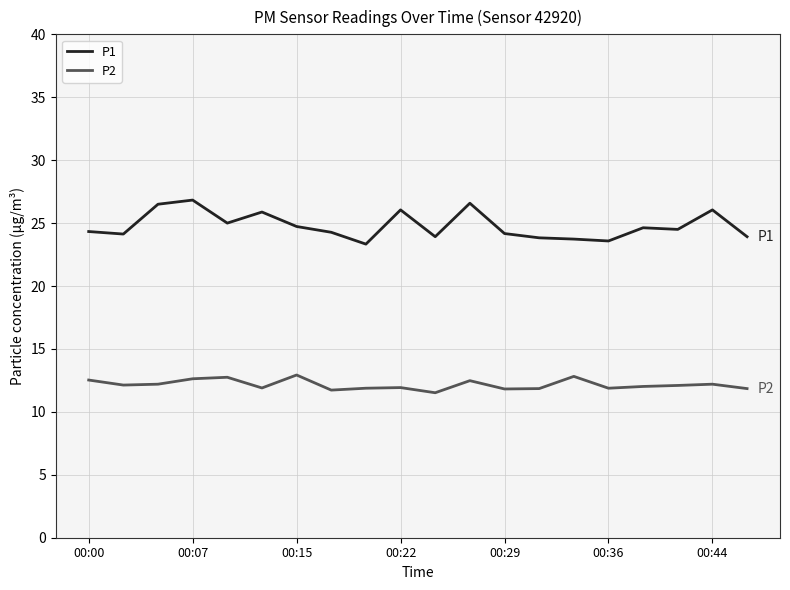

Which series has the widest spread of values?

P1